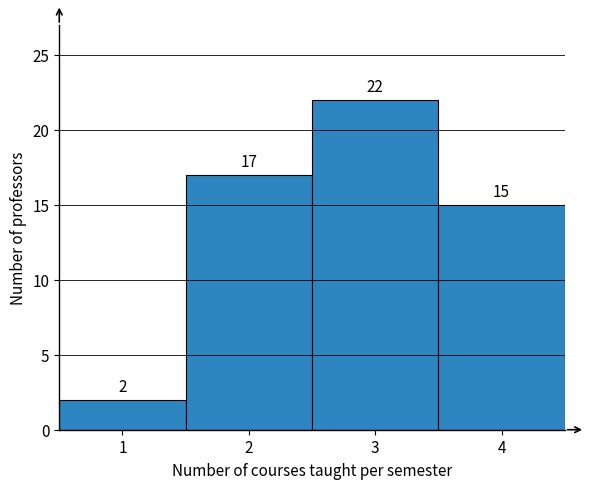

Over which range of the x-axis is the bar tallest?

2.5 to 3.5